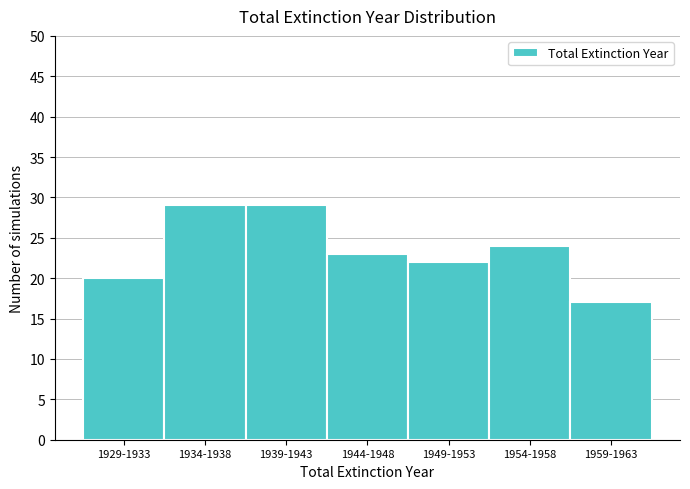

Reading left to right, list all the values displayed in this chart.

20	29	29	23	22	24	17